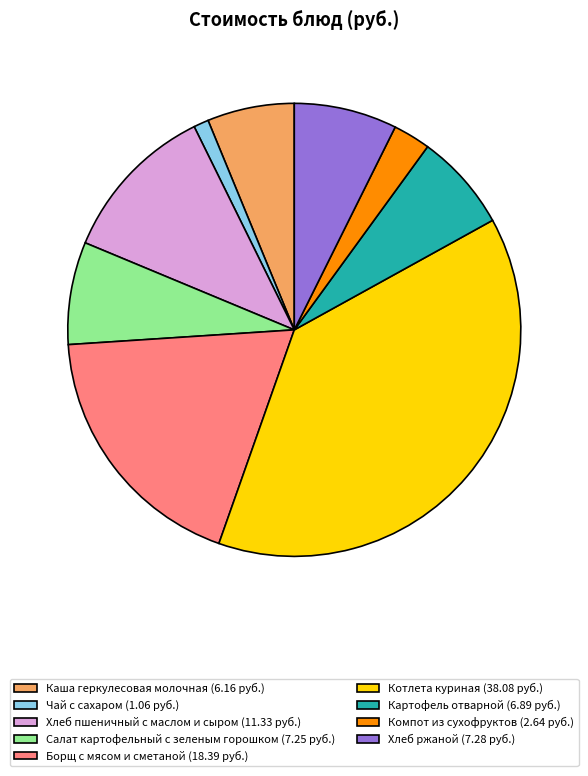

Count the number of slices in the pie.

9